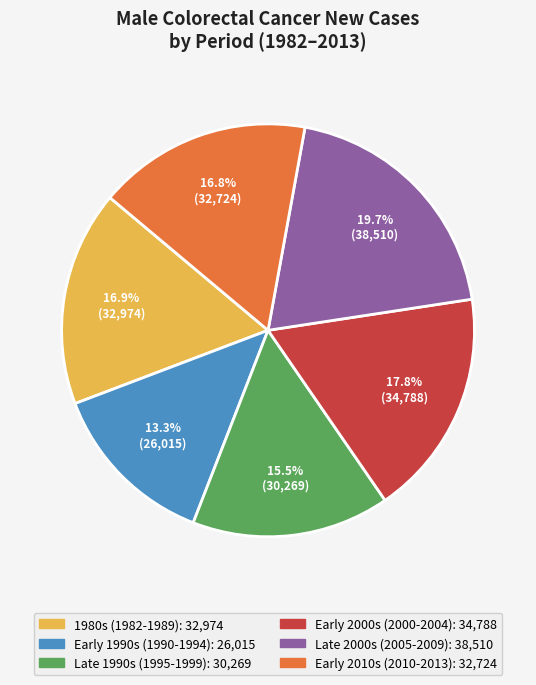

Does any single category account for the majority?

No